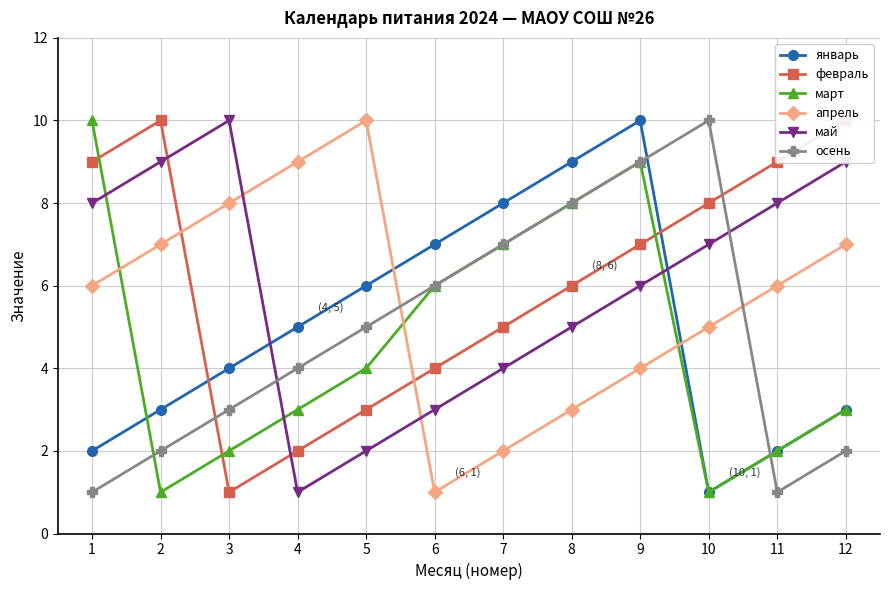

At which label does март first exceed 4?

1